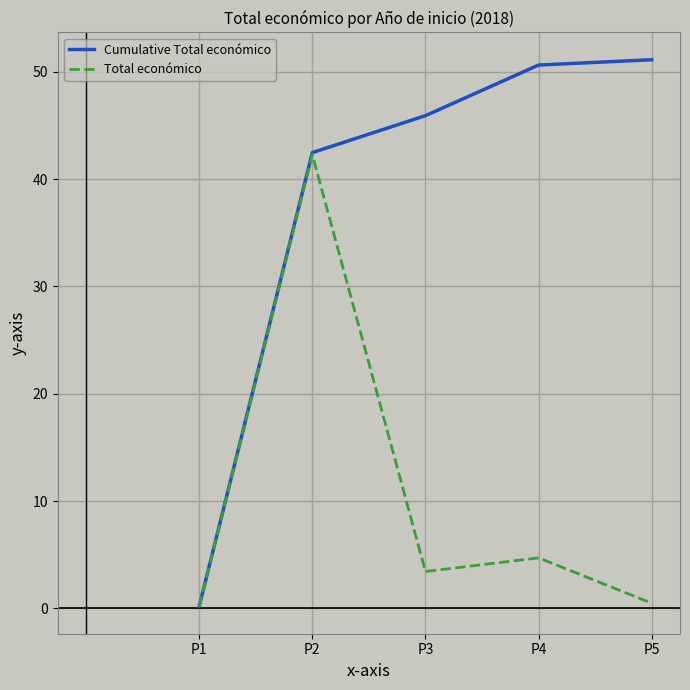

Reading right to left, what are all the values shown in this chart?

Cumulative Total económico: P5=51.1	P4=50.6	P3=45.9	P2=42.5	P1=0.2
Total económico: P5=0.5	P4=4.7	P3=3.4	P2=42.3	P1=0.2